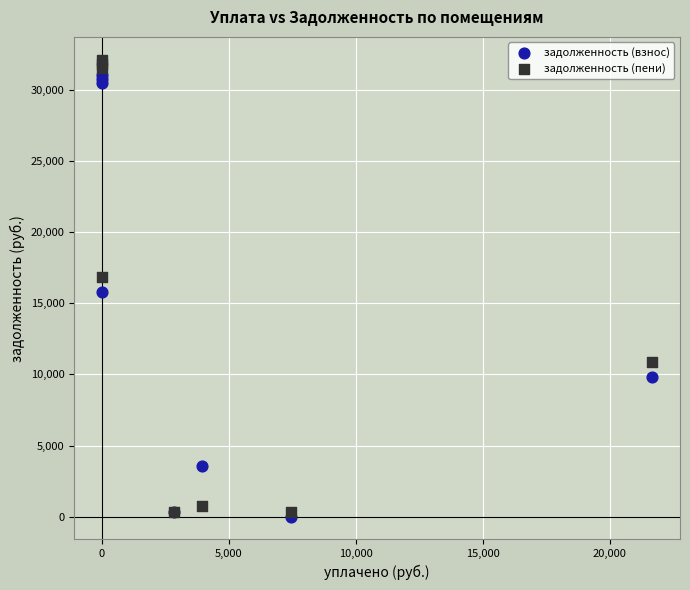

Which series has the largest Y range (max minus min)?

задолженность (пени)